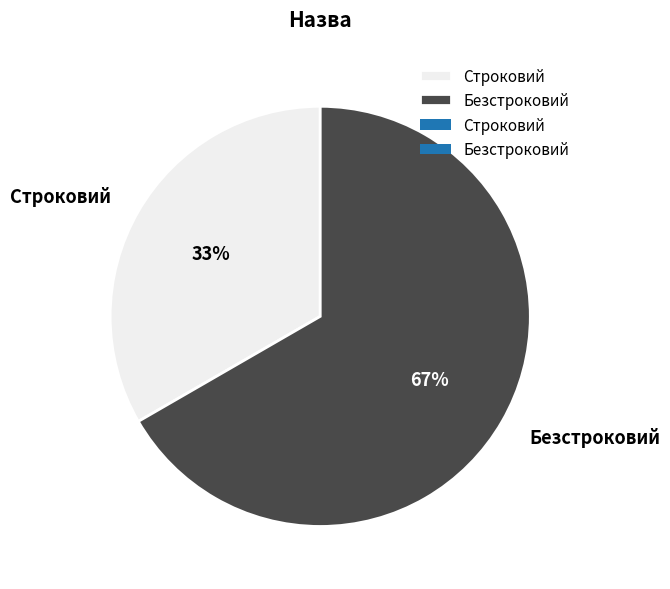

Which category has the biggest portion of the pie?

Безстроковий